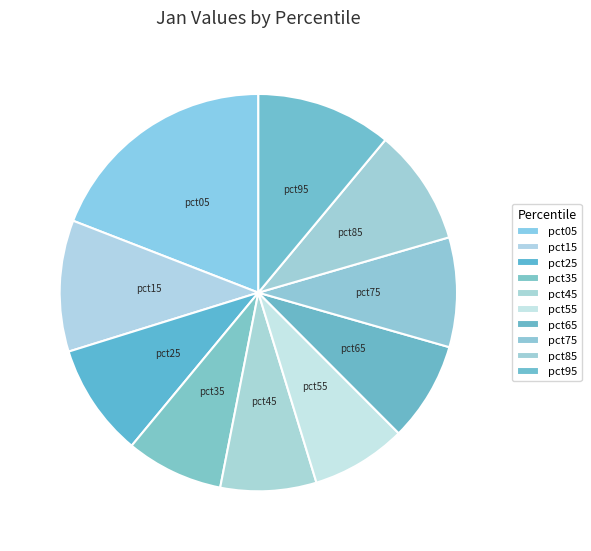

The pct75 slice represents 1% of the pie. True or false?

False